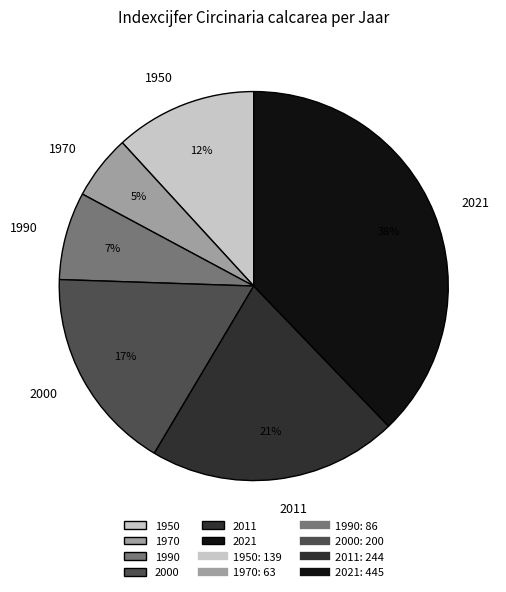

Does any single category account for the majority?

No